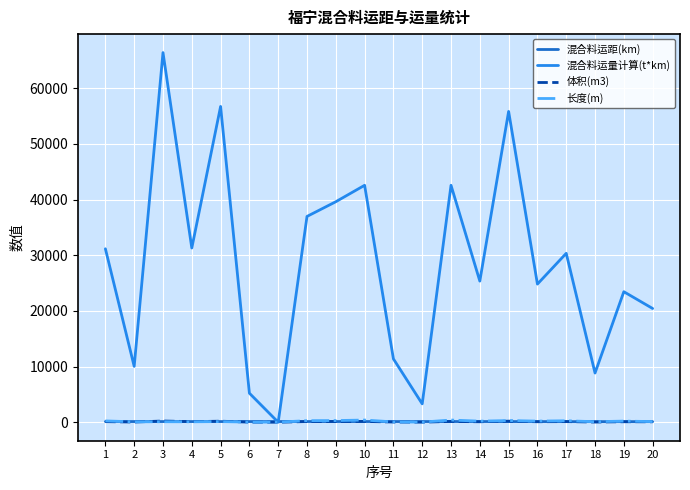

Which series has the largest total across all categories?

混合料运量计算(t*km)